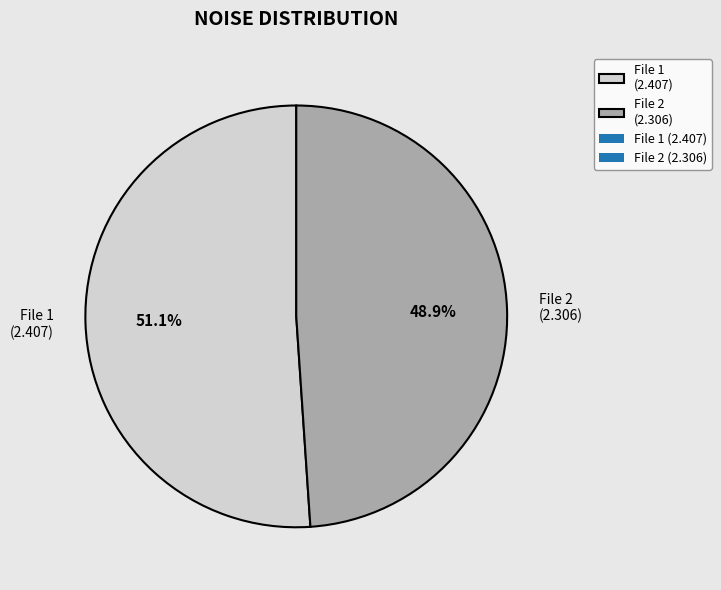

Between File 2 (2.306) and File 1 (2.407), which is larger?

File 1 (2.407)